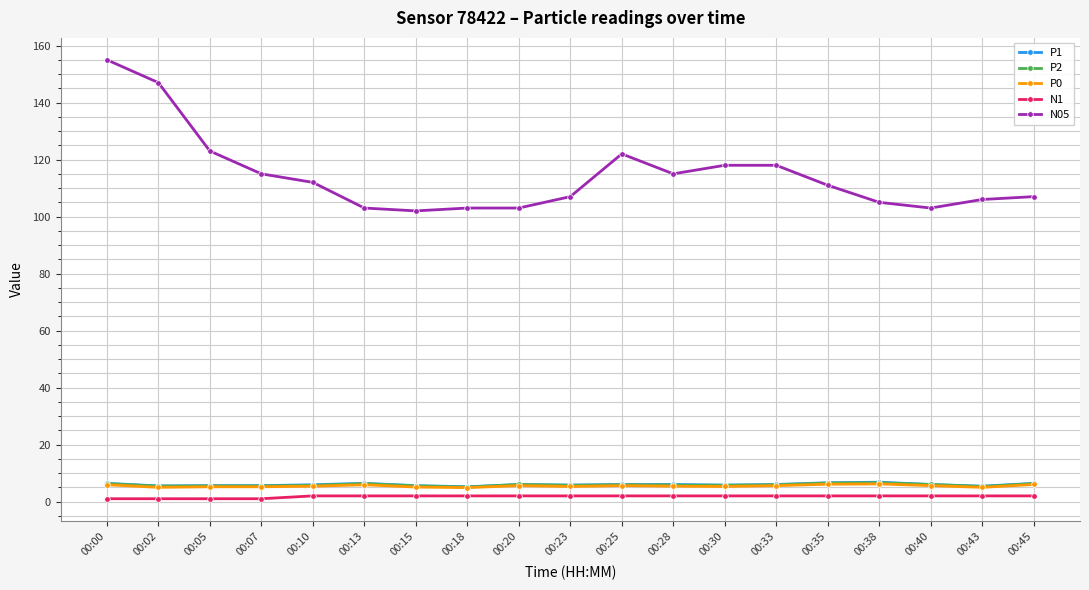

Count the number of categories in the chart.

19